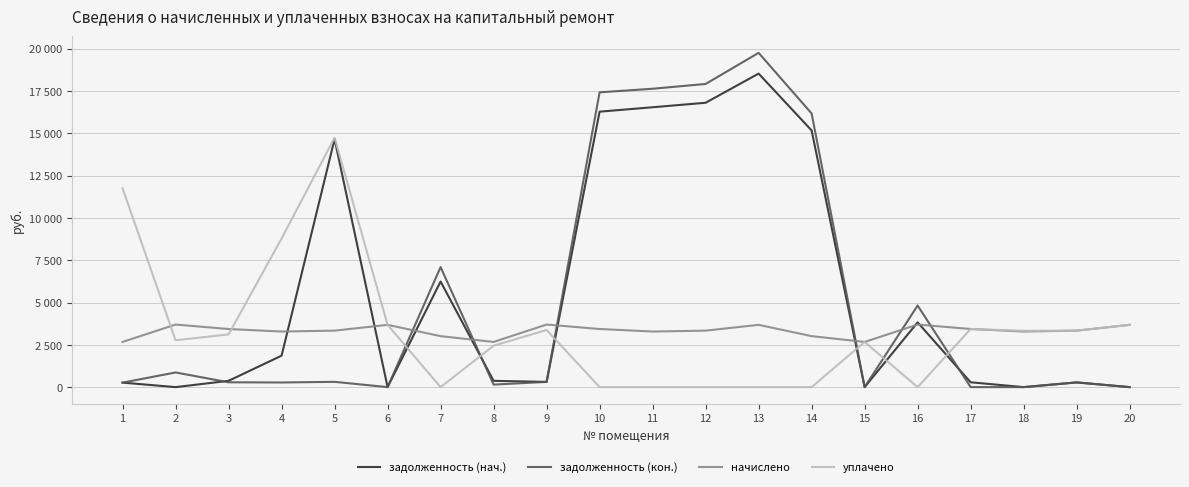

Between 17 and 12, which is larger?

12